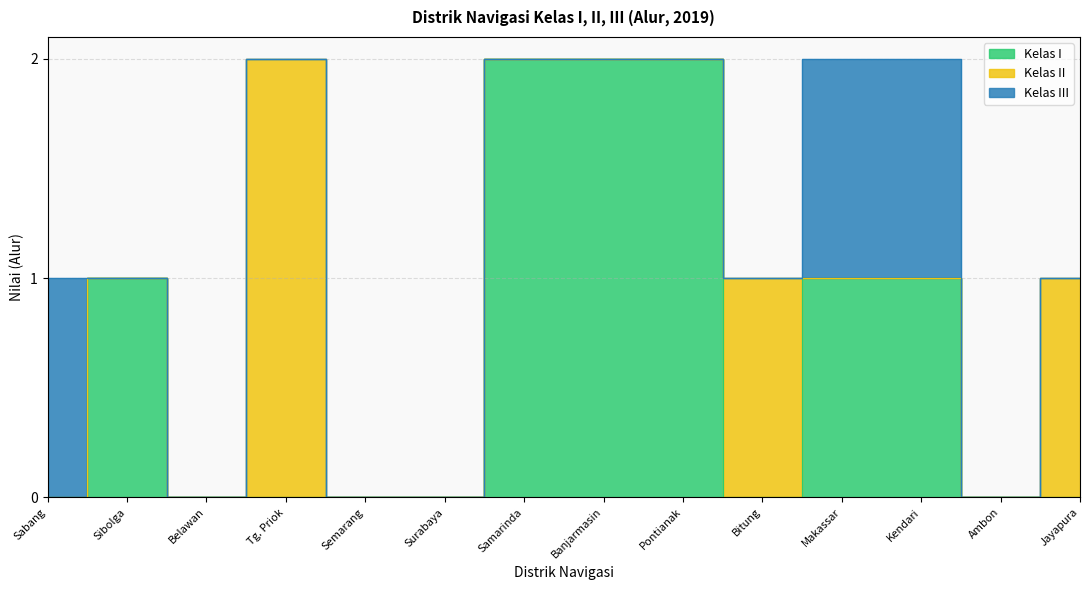

List the labels in order of Kelas II value, largest first.

Tg. Priok, Bitung, Jayapura, Sabang, Sibolga, Belawan, Semarang, Surabaya, Samarinda, Banjarmasin, Pontianak, Makassar, Kendari, Ambon